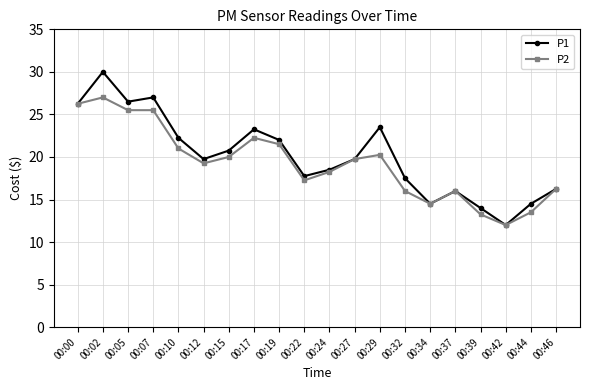

What is the total value across all series at 00:27?

39.5